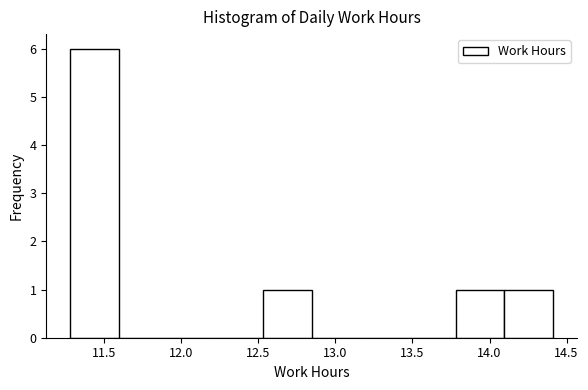

What is the height of the bar covering 13.80 to 14.10 on the x-axis? Neither the bar edges nor the heights are printed on the chart, so give them approximately, as read against the axes.

1